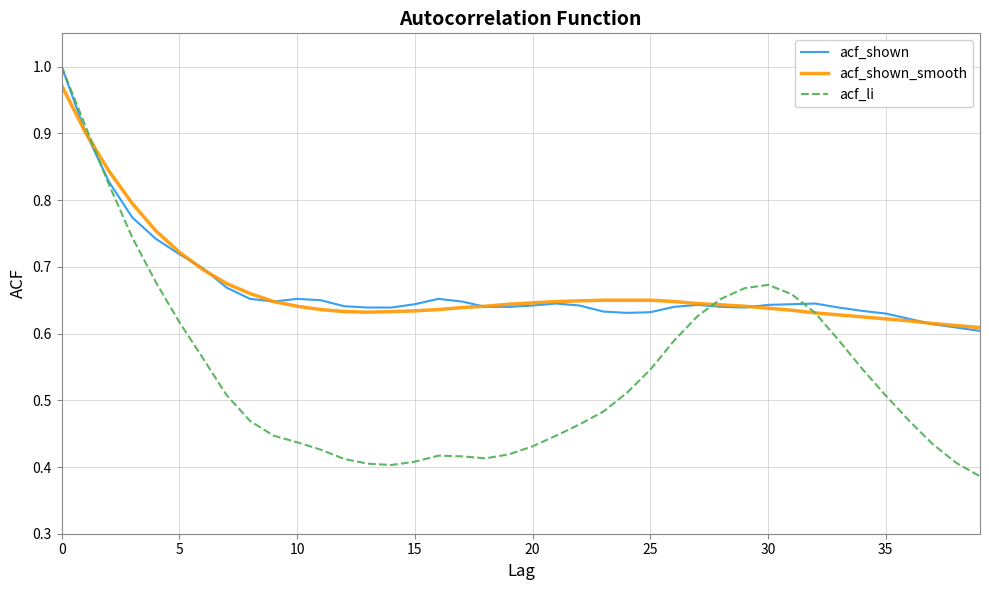

What are all the series names shown in the legend?

acf_shown, acf_shown_smooth, acf_li